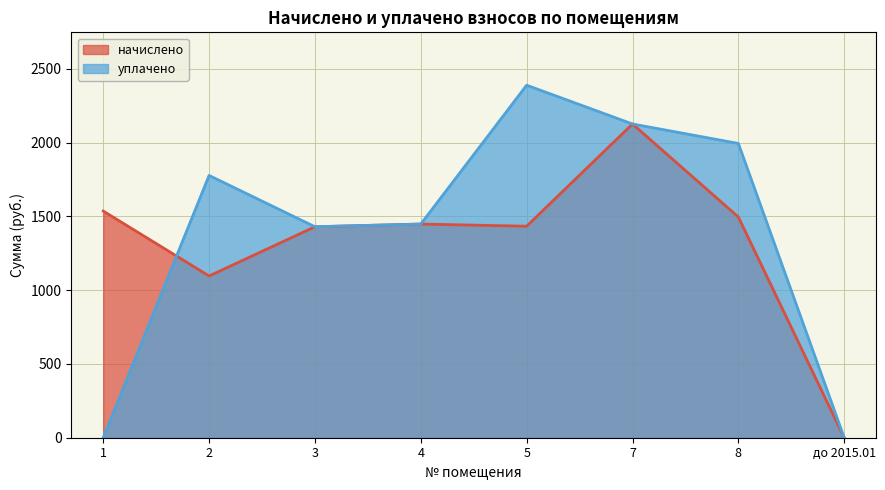

Which has a higher value, 8 or 5?

8